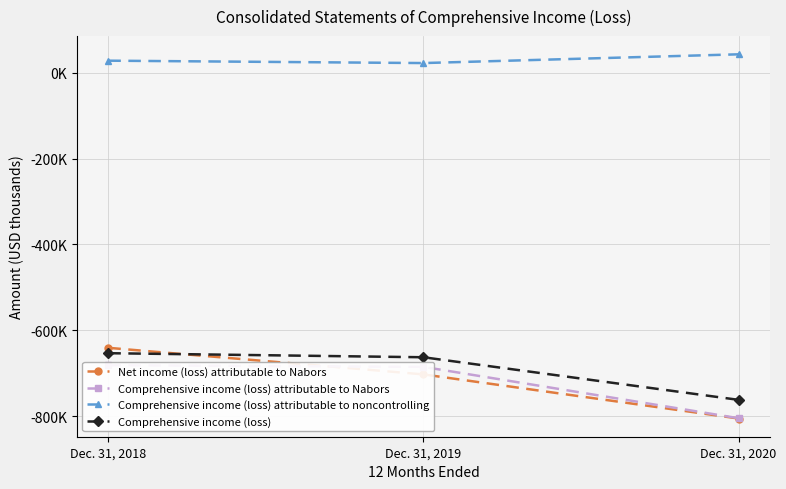

What is the value of the Comprehensive income (loss) point at the 1st from the left?

-653487